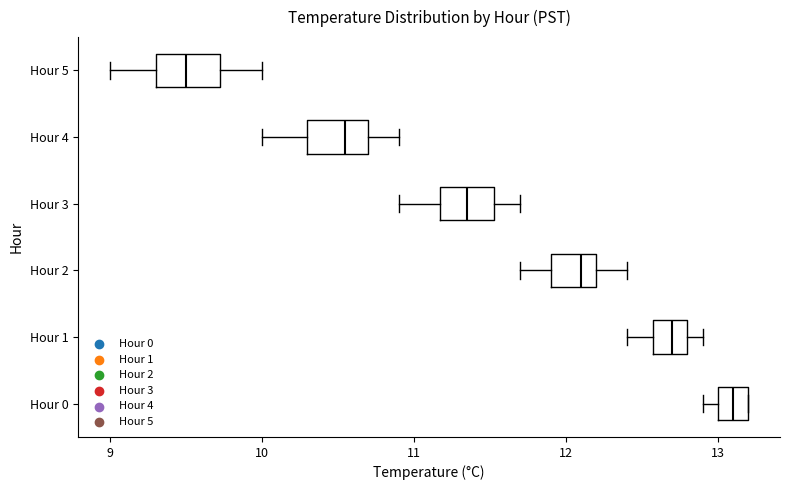

Reading bottom to top, transcribe this box plot: for each box, give where its median line is, the range the box spans, and where its two whiskers end, as read against the x-axis. The values are not printed on the chart, so give them approximately, as read against the axis.

Hour 0: median 13.1, box 13.0 to 13.2, whiskers 12.9 to 13.2
Hour 1: median 12.7, box 12.6 to 12.8, whiskers 12.4 to 12.9
Hour 2: median 12.1, box 11.9 to 12.2, whiskers 11.7 to 12.4
Hour 3: median 11.4, box 11.2 to 11.5, whiskers 10.9 to 11.7
Hour 4: median 10.6, box 10.3 to 10.7, whiskers 10.0 to 10.9
Hour 5: median 9.5, box 9.3 to 9.7, whiskers 9.0 to 10.0